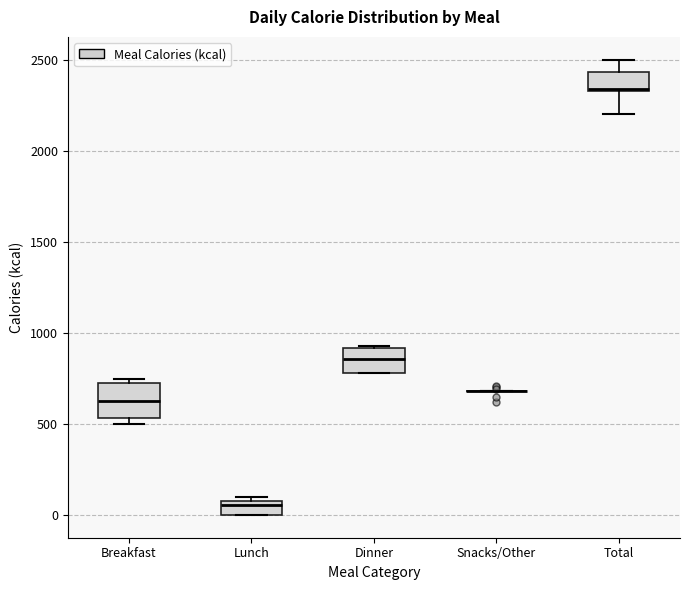

Reading left to right, read every box against the y-axis: the position of its median line, the range the box covers, and the ends of its whiskers. The values are not printed on the chart, so give them approximately, as read against the axis.

Breakfast: median 650, box 550 to 750, whiskers 500 to 750 (just above the box's upper edge)
Lunch: median 50, box 0 to 100, whiskers 0 to 100 (just above the box's upper edge)
Dinner: median 850, box 800 to 900, whiskers 800 to 950
Snacks/Other: box collapsed to a line at 700, whiskers 700 to 700
Total: median 2350, box 2350 to 2450, whiskers 2200 to 2500